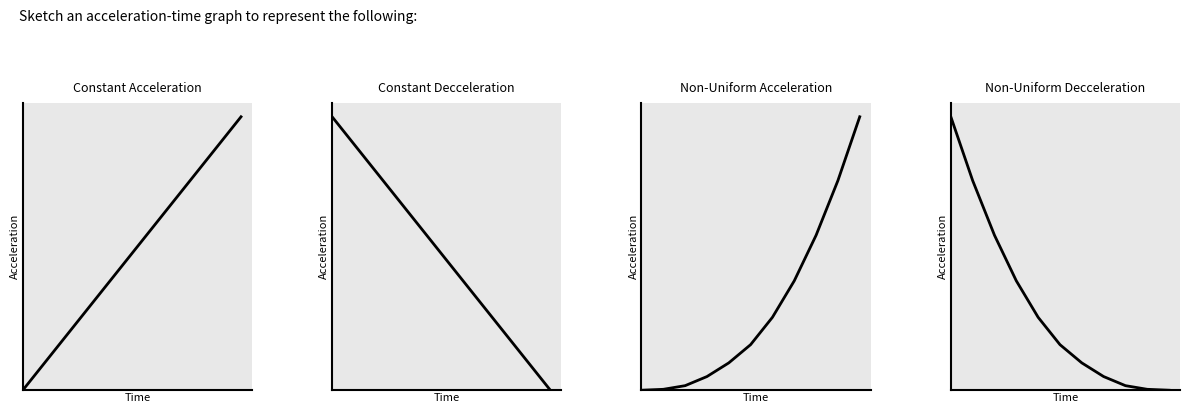

Which series has the largest total across all categories?

Constant Acceleration